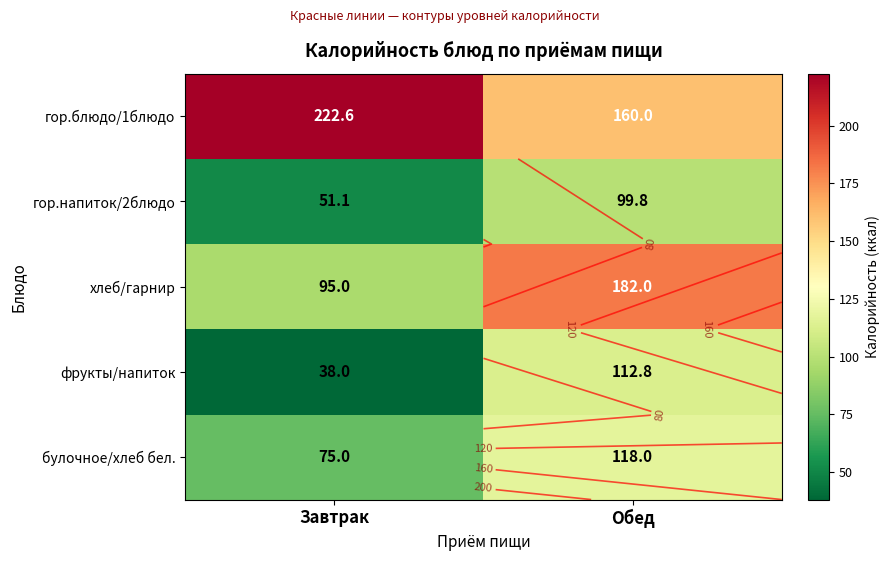

How many values in the гор.напиток/2блюдо series are below 99?

1